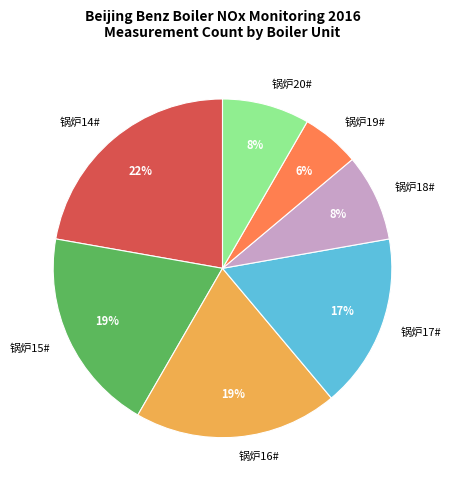

Is there a majority slice in this chart?

No